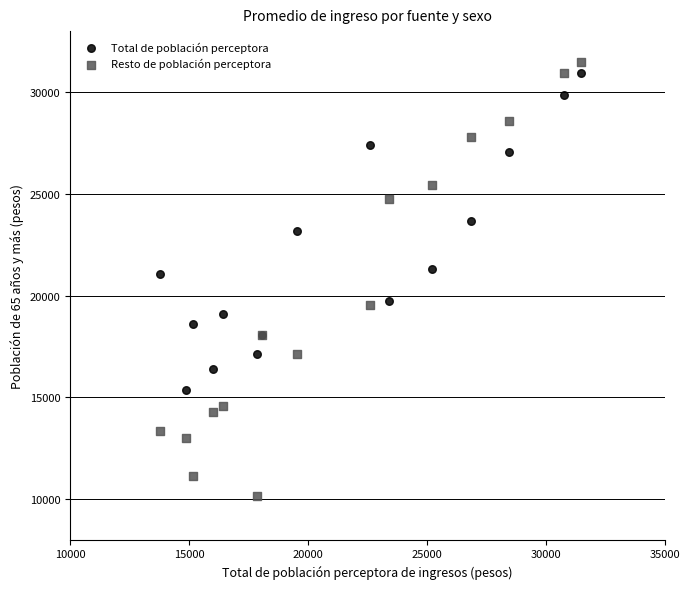

What are all the series names shown in the legend?

Total de población perceptora, Resto de población perceptora